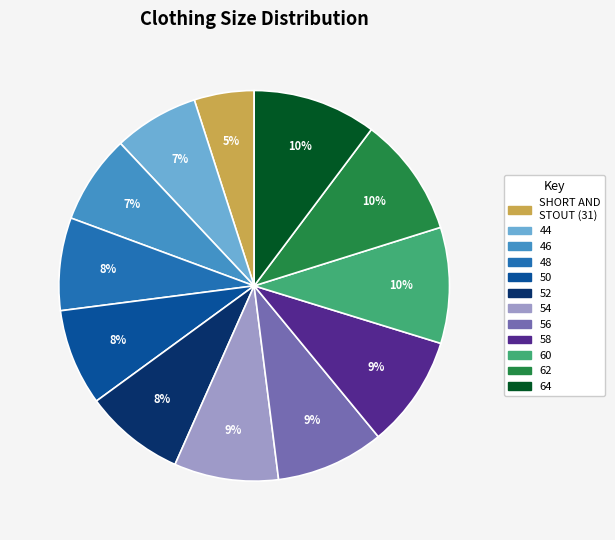

The 64 slice represents 20% of the pie. True or false?

False